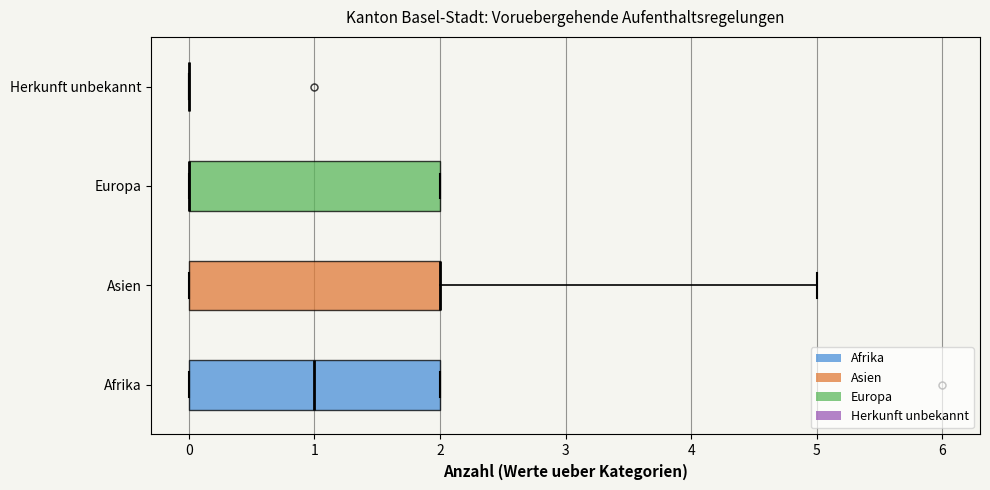

Where is the right edge of the box for Europa on the x-axis? The values are not printed on the chart, so give them approximately, as read against the axis.

2